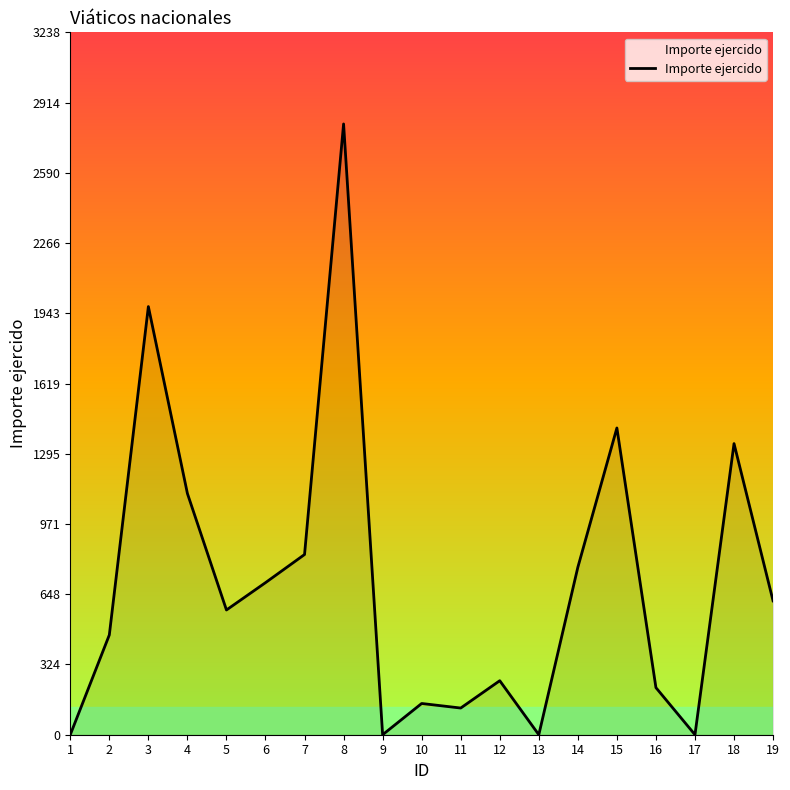

What is the difference between the values at 16 and 10?

73.0